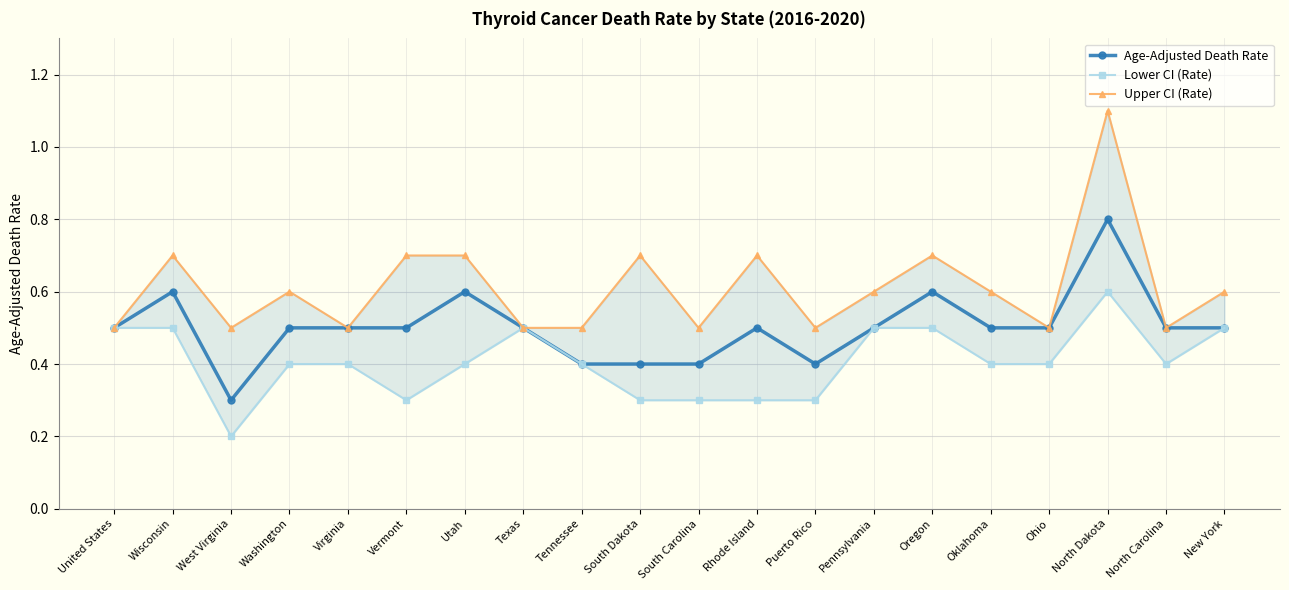

Reading right to left, transcribe all the data shown in this chart.

Age-Adjusted Death Rate: New York=0.5	North Carolina=0.5	North Dakota=0.8	Ohio=0.5	Oklahoma=0.5	Oregon=0.6	Pennsylvania=0.5	Puerto Rico=0.4	Rhode Island=0.5	South Carolina=0.4	South Dakota=0.4	Tennessee=0.4	Texas=0.5	Utah=0.6	Vermont=0.5	Virginia=0.5	Washington=0.5	West Virginia=0.3	Wisconsin=0.6	United States=0.5
Lower CI (Rate): New York=0.5	North Carolina=0.4	North Dakota=0.6	Ohio=0.4	Oklahoma=0.4	Oregon=0.5	Pennsylvania=0.5	Puerto Rico=0.3	Rhode Island=0.3	South Carolina=0.3	South Dakota=0.3	Tennessee=0.4	Texas=0.5	Utah=0.4	Vermont=0.3	Virginia=0.4	Washington=0.4	West Virginia=0.2	Wisconsin=0.5	United States=0.5
Upper CI (Rate): New York=0.6	North Carolina=0.5	North Dakota=1.1	Ohio=0.5	Oklahoma=0.6	Oregon=0.7	Pennsylvania=0.6	Puerto Rico=0.5	Rhode Island=0.7	South Carolina=0.5	South Dakota=0.7	Tennessee=0.5	Texas=0.5	Utah=0.7	Vermont=0.7	Virginia=0.5	Washington=0.6	West Virginia=0.5	Wisconsin=0.7	United States=0.5